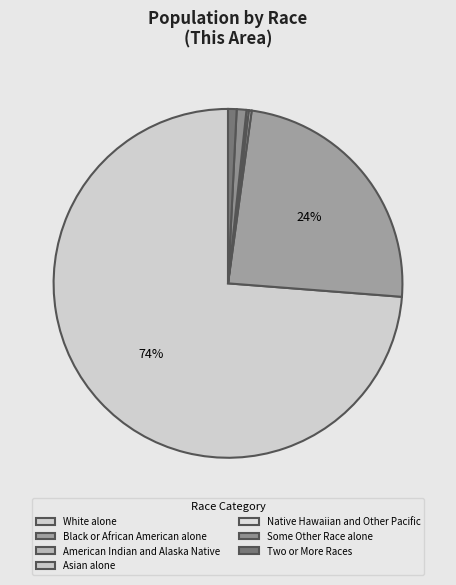

How much of the chart is everything except Some Other Race alone?

99.1%